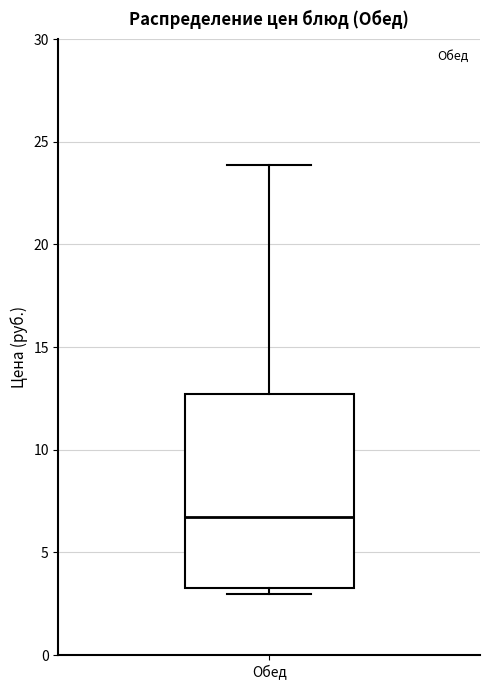

Transcribe this box plot: give where the median line is, the range the box spans, and where the two whiskers end, as read against the y-axis. The values are not printed on the chart, so give them approximately, as read against the axis.

median 6.5, box 3.5 to 12.5, whiskers 3.0 to 24.0